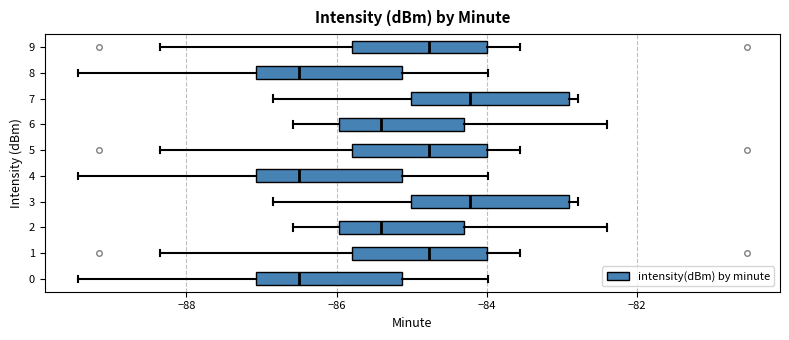

Reading bottom to top, transcribe this box plot: for each box, give where its median line is, the range the box spans, and where its two whiskers end, as read against the x-axis. The values are not printed on the chart, so give them approximately, as read against the axis.

0: median -86.4, box -87.0 to -85.2, whiskers -89.4 to -84.0
1: median -84.8, box -85.8 to -84.0, whiskers -88.4 to -83.6
2: median -85.4, box -86.0 to -84.2, whiskers -86.6 to -82.4
3: median -84.2, box -85.0 to -83.0, whiskers -86.8 to -82.8
4: median -86.4, box -87.0 to -85.2, whiskers -89.4 to -84.0
5: median -84.8, box -85.8 to -84.0, whiskers -88.4 to -83.6
6: median -85.4, box -86.0 to -84.2, whiskers -86.6 to -82.4
7: median -84.2, box -85.0 to -83.0, whiskers -86.8 to -82.8
8: median -86.4, box -87.0 to -85.2, whiskers -89.4 to -84.0
9: median -84.8, box -85.8 to -84.0, whiskers -88.4 to -83.6